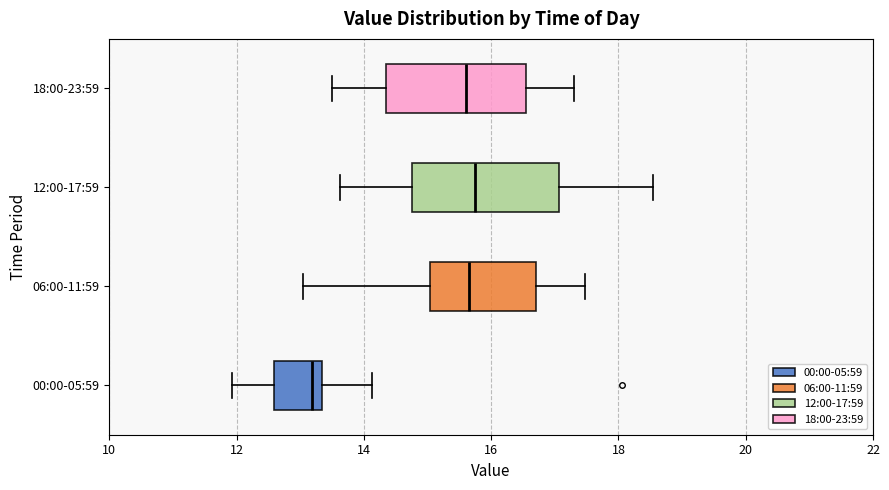

Which box's median line is the furthest to the left?

00:00-05:59